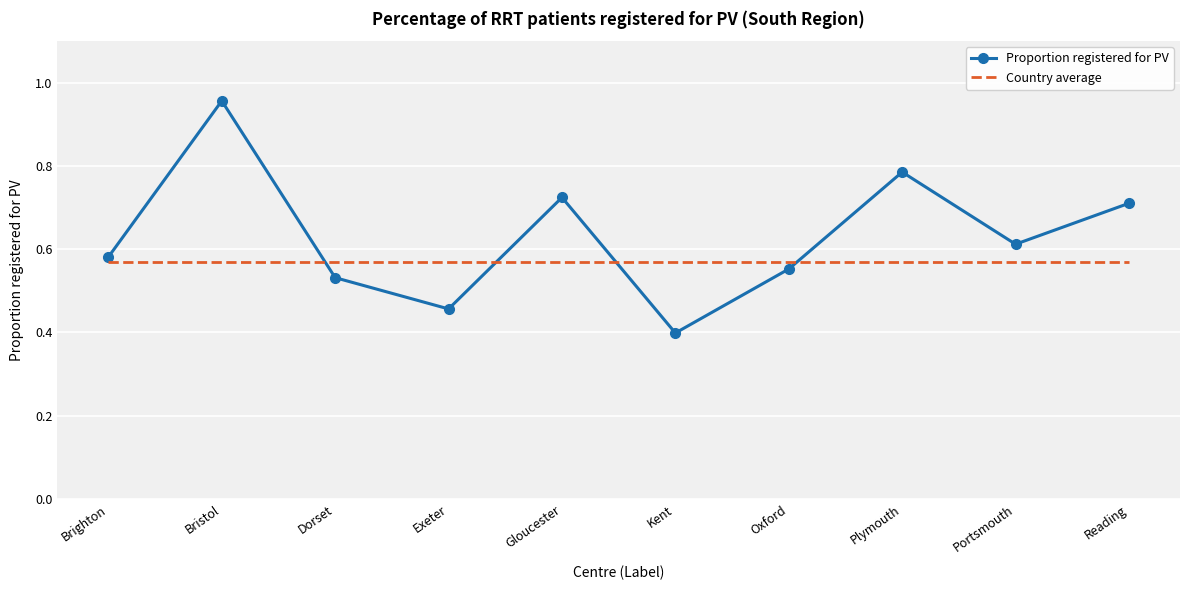

At which category does the chart reach its minimum across all series?

Kent